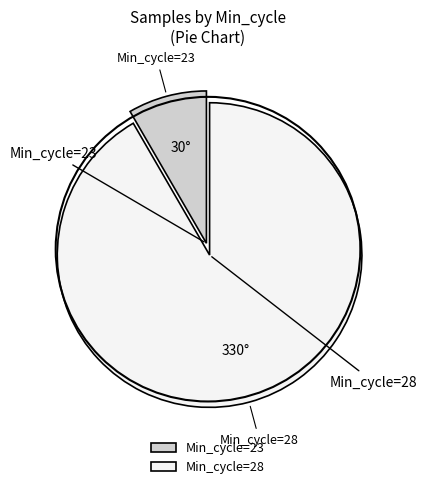

Do Min_cycle=23 and Min_cycle=28 together represent more than half of the pie?

Yes